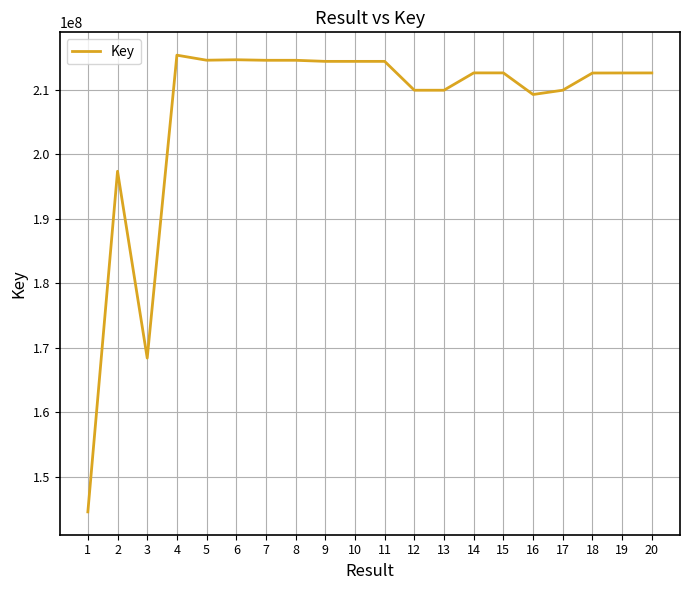

What is the difference between the values at 15 and 2?

15264561